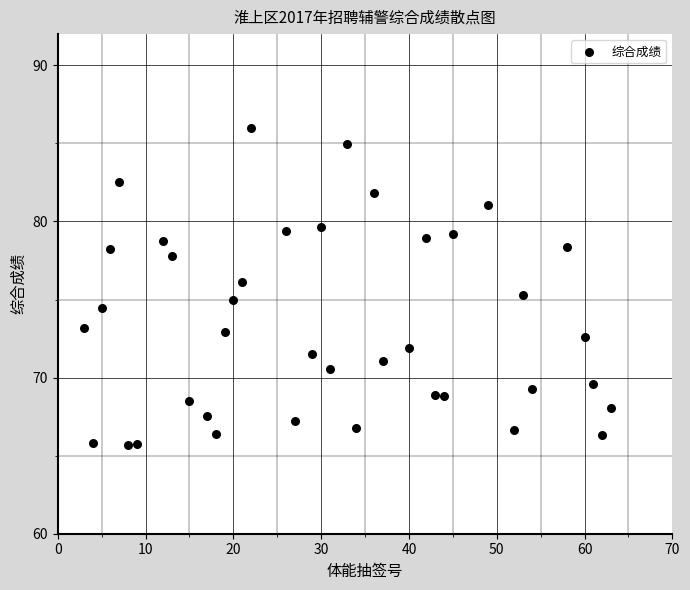

What is the range of X values (max minus min)?

60.0